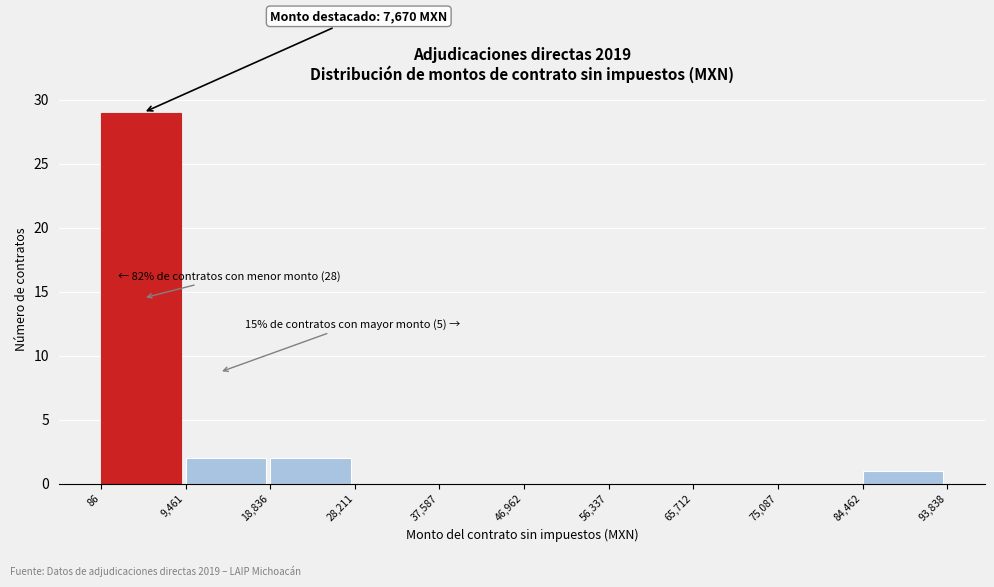

Which range on the x-axis has the tallest bar?

86 to 9,461